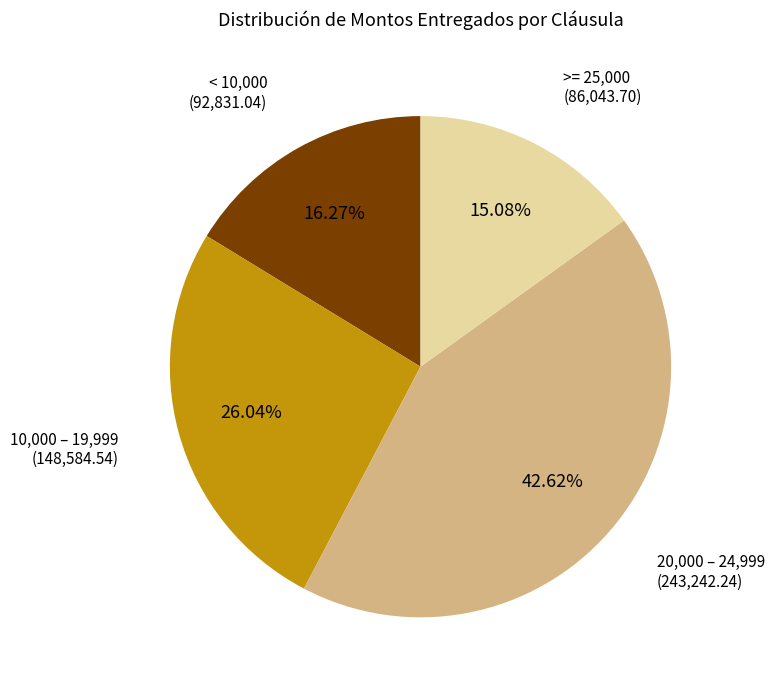

Approximately how many times larger is the value at 10,000 – 19,999 compared to < 10,000?

1.6